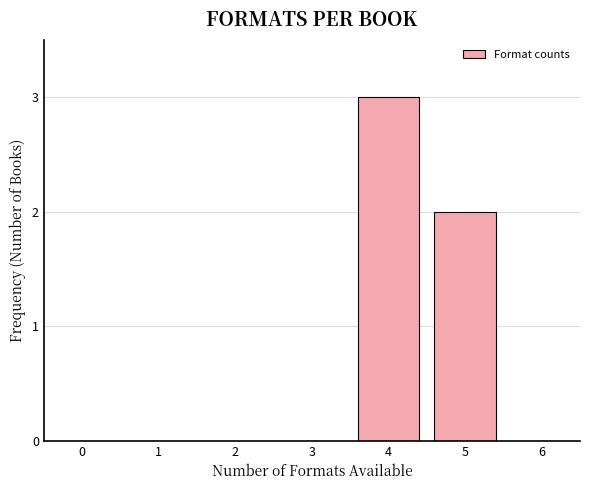

Reading left to right, list all the values displayed in this chart.

3	2